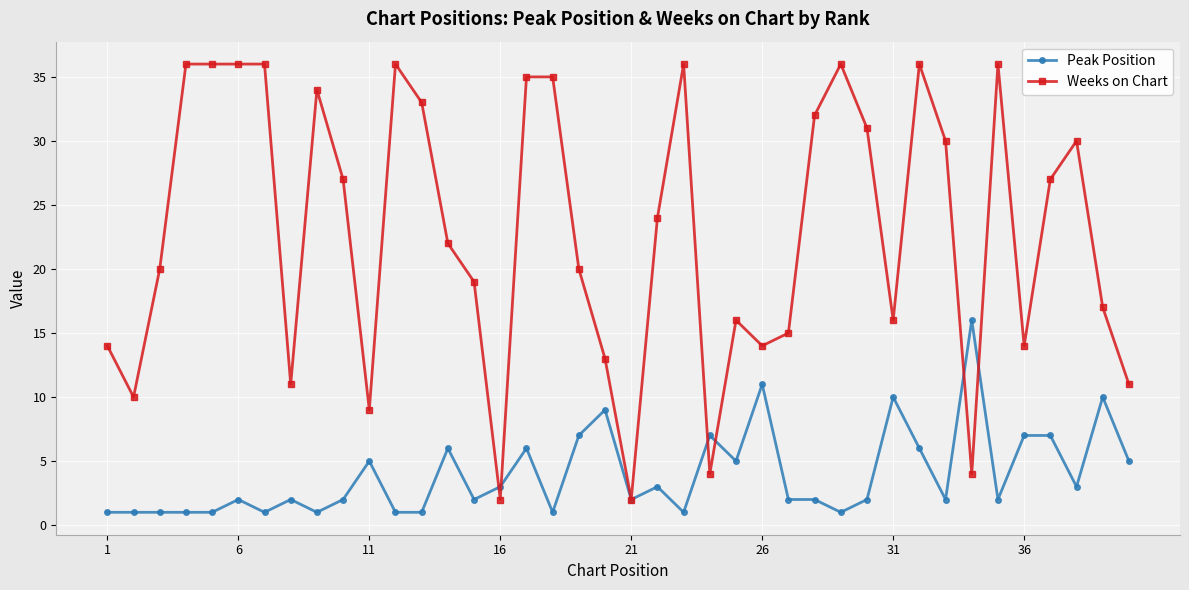

What is the maximum value for Peak Position?

16